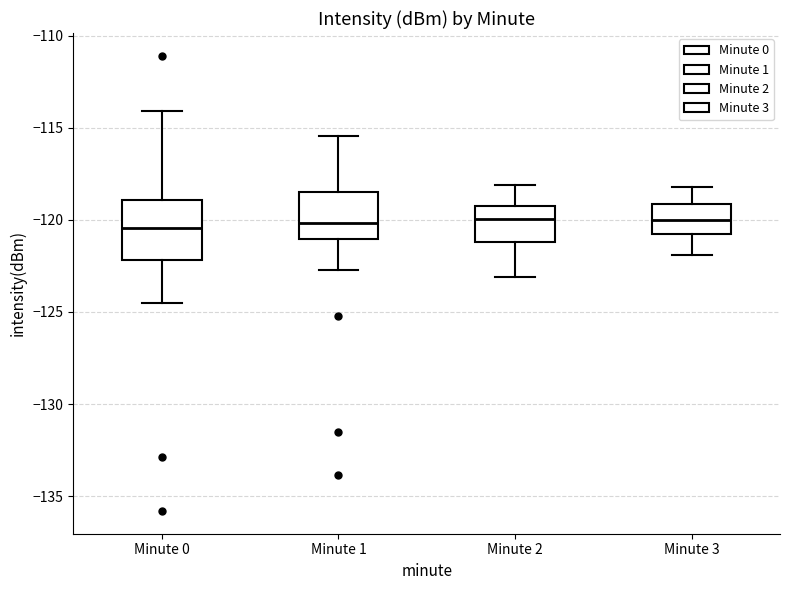

Reading left to right, transcribe this box plot: for each box, give where its median line is, the range the box spans, and where its two whiskers end, as read against the y-axis. The values are not printed on the chart, so give them approximately, as read against the axis.

Minute 0: median -120.5, box -122.0 to -119.0, whiskers -124.5 to -114.0
Minute 1: median -120.0, box -121.0 to -118.5, whiskers -122.5 to -115.5
Minute 2: median -120.0, box -121.0 to -119.0, whiskers -123.0 to -118.0
Minute 3: median -120.0, box -121.0 to -119.0, whiskers -122.0 to -118.0